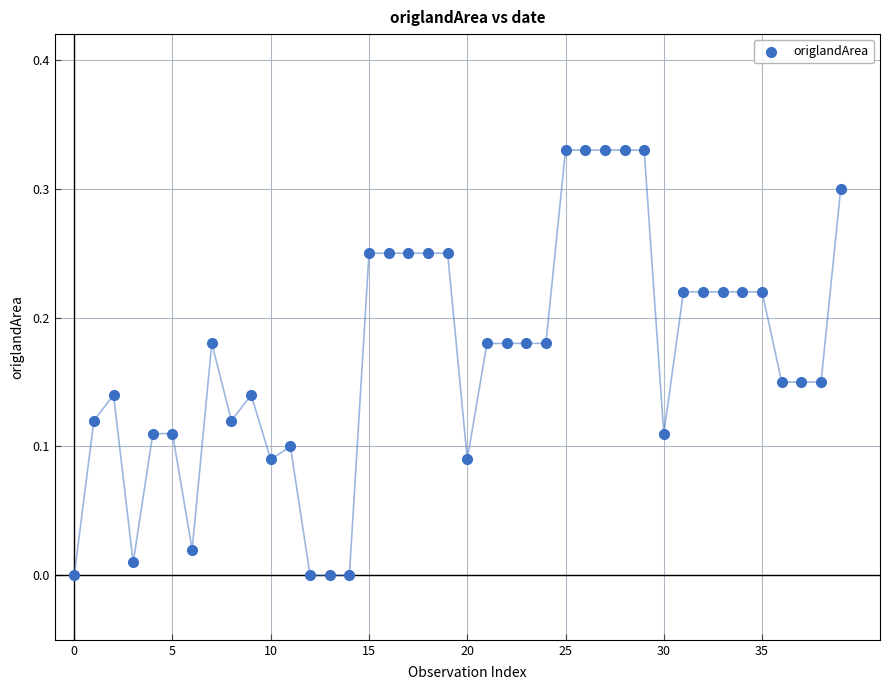

Count the number of points in this scatter plot.

40